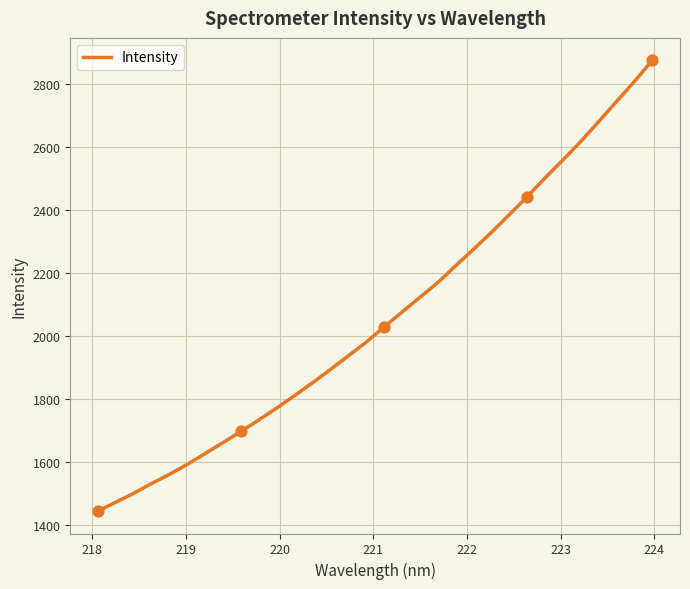

What is the smallest value displayed?

1443.1